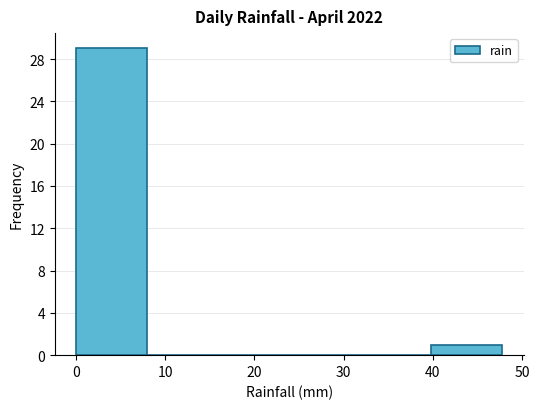

Reading left to right, list every bar in this chart as the range it spans on the x-axis followed by its height. Neither the bar edges nor the heights are printed on the chart, so give them approximately, as read against the axes.

0 to 8: 29
8 to 16: 0
16 to 24: 0
24 to 32: 0
32 to 40: 0
40 to 48: 1